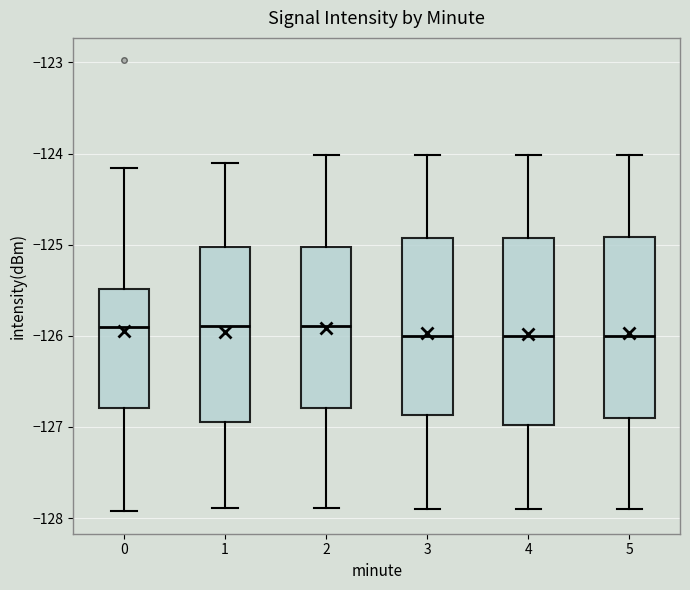

Where does the median line of the box at x = 2 sit on the y-axis? The values are not printed on the chart, so give them approximately, as read against the axis.

-125.9